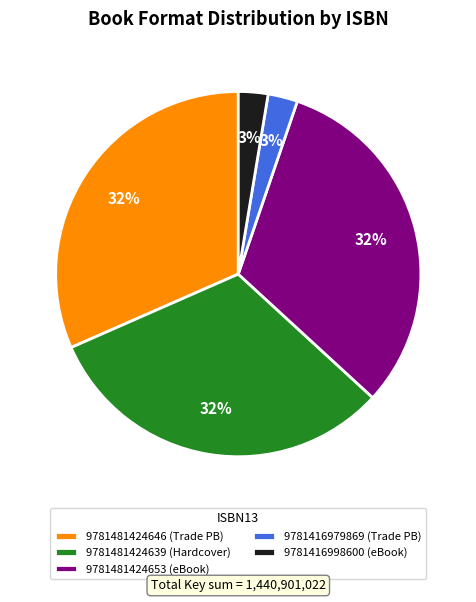

Between 9781416998600 (eBook) and 9781481424653 (eBook), which is larger?

9781481424653 (eBook)